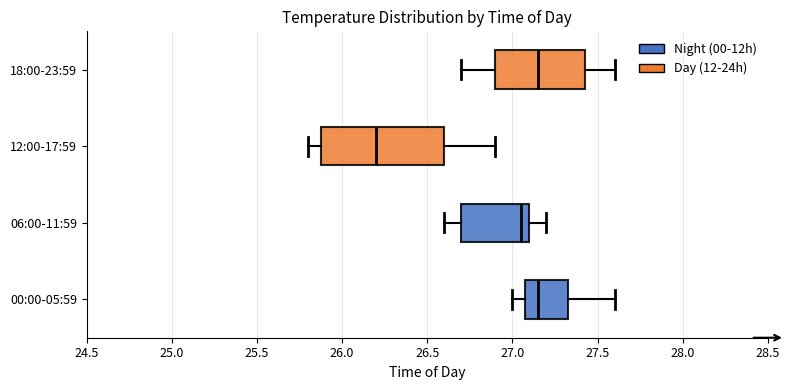

Comparing the boxes themselves (not the whiskers), which one is the widest?

12:00-17:59